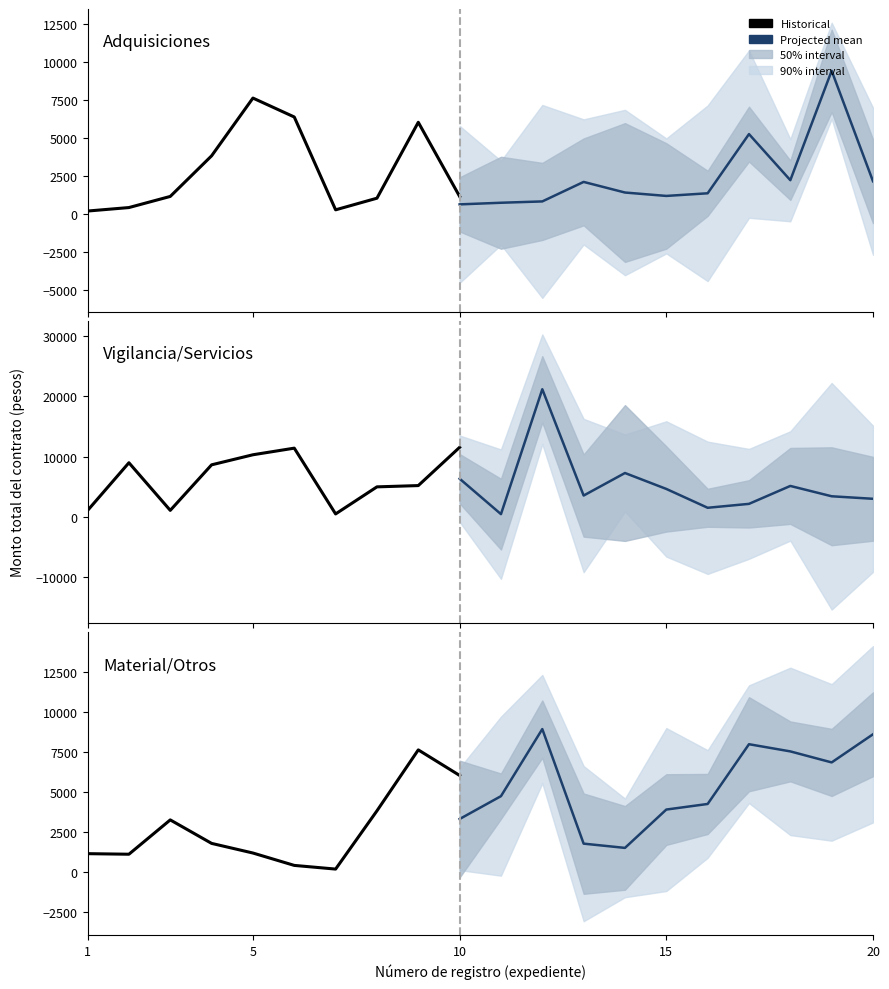

Count the number of categories in the chart.

20